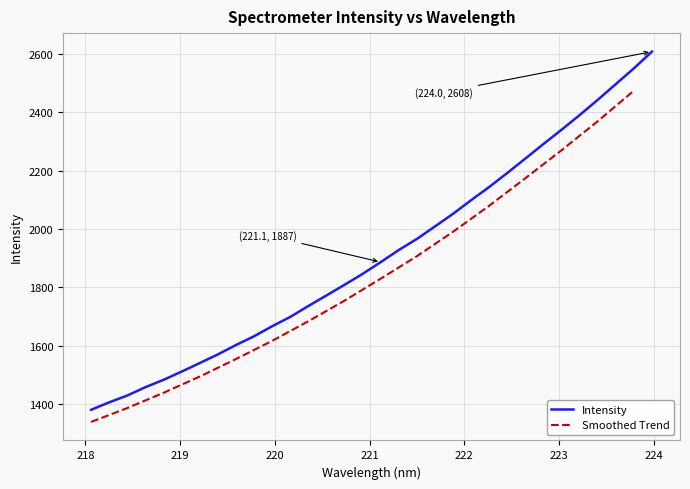

Does the chart display data point markers on the line(s)?

No